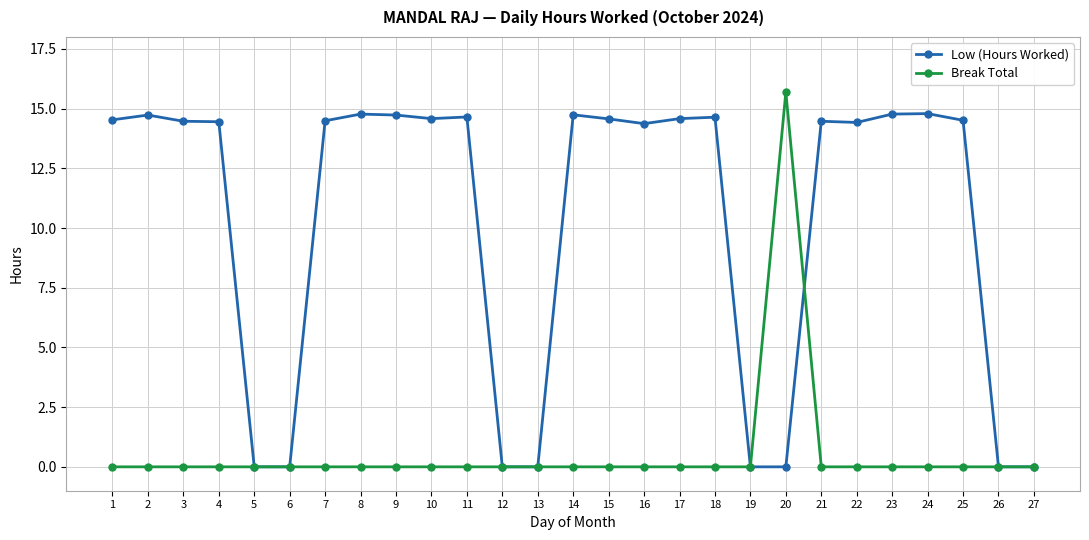

List the series in order of their overall mean, highest first.

Low (Hours Worked), Break Total